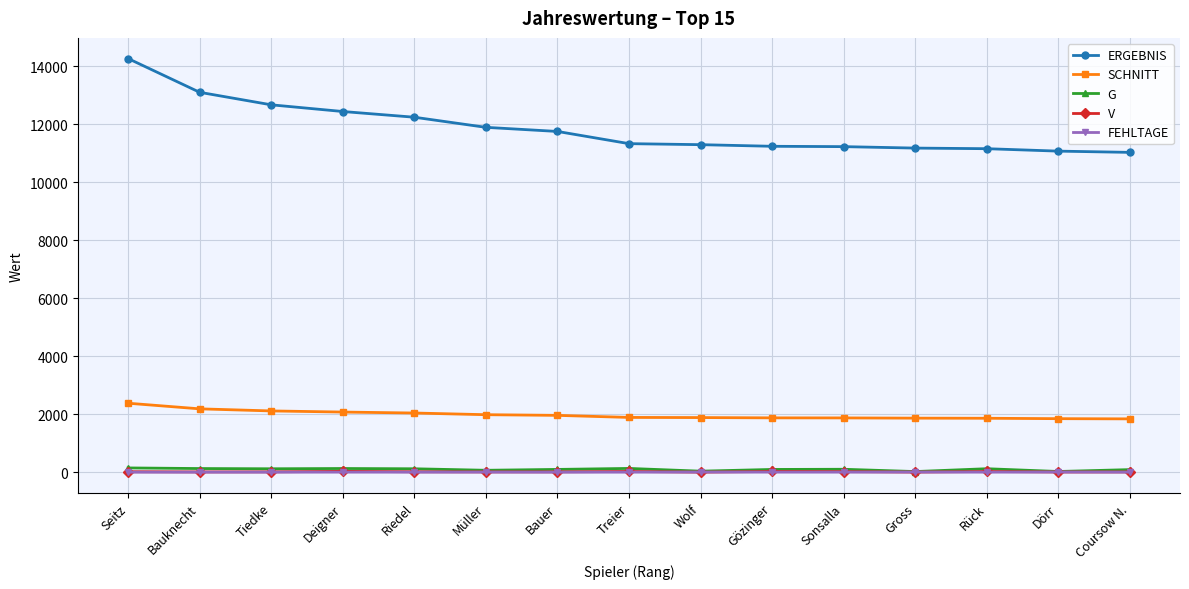

What is the spread (max minus min) of values at Deigner?

12444